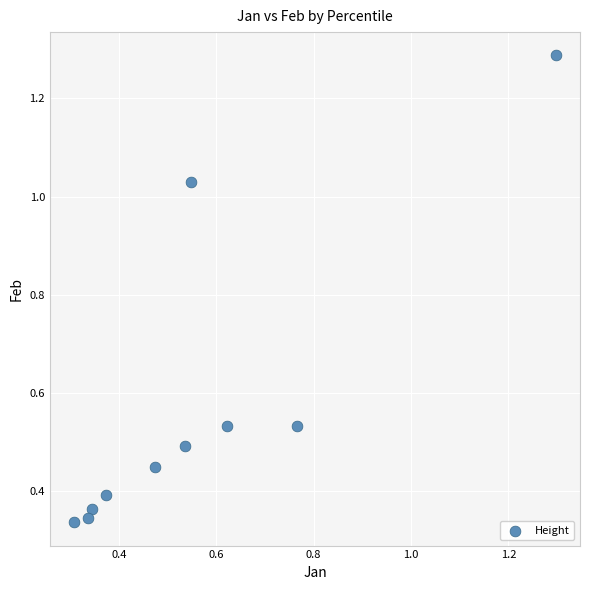

What is the average Y value?

0.6